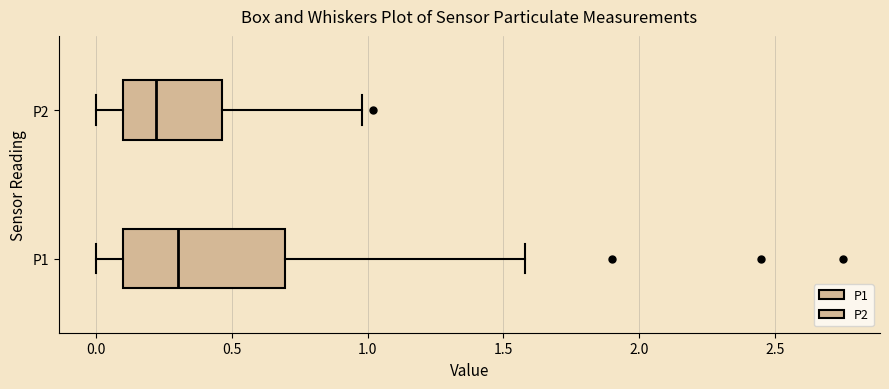

Reading bottom to top, transcribe this box plot: for each box, give where its median line is, the range the box spans, and where its two whiskers end, as read against the x-axis. The values are not printed on the chart, so give them approximately, as read against the axis.

P1: median 0.30, box 0.10 to 0.70, whiskers 0.00 to 1.60
P2: median 0.20, box 0.10 to 0.45, whiskers 0.00 to 1.00